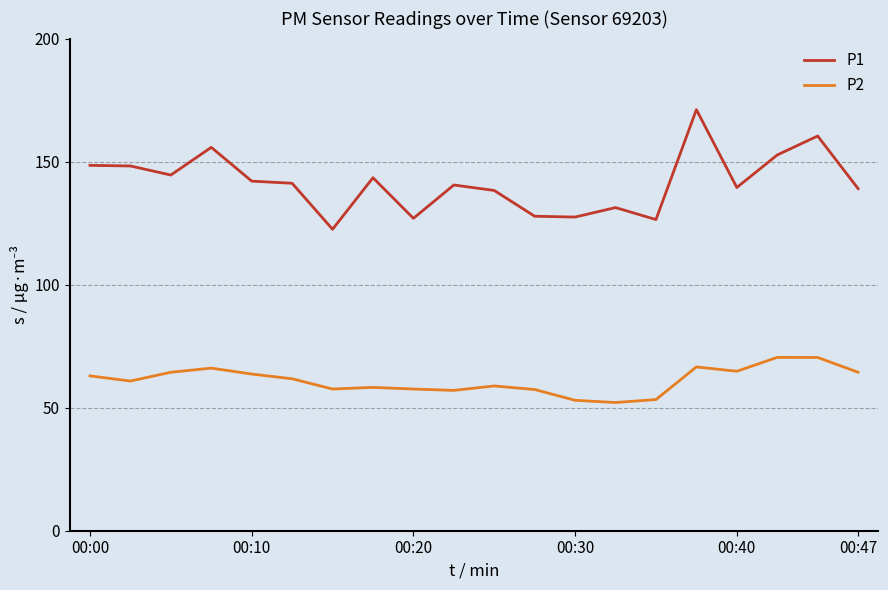

At how many categories does at least one series exceed 76?

20